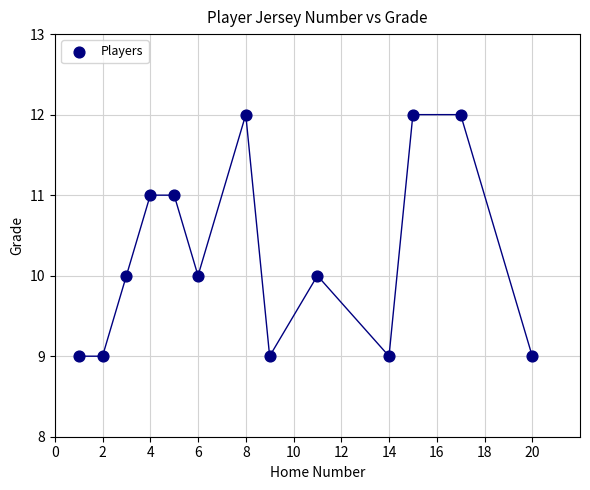

What is the range of Y values (max minus min)?

3